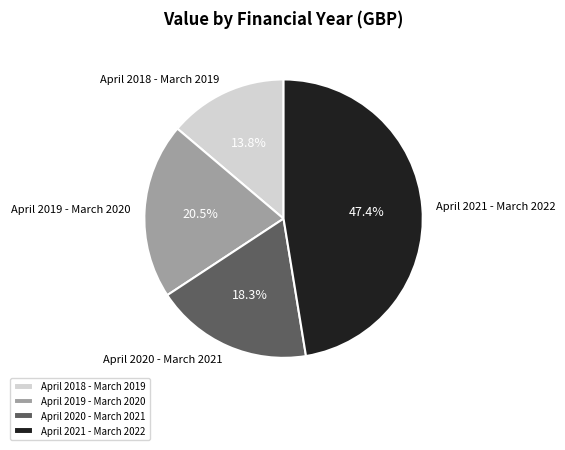

Which category has the biggest portion of the pie?

April 2021 - March 2022